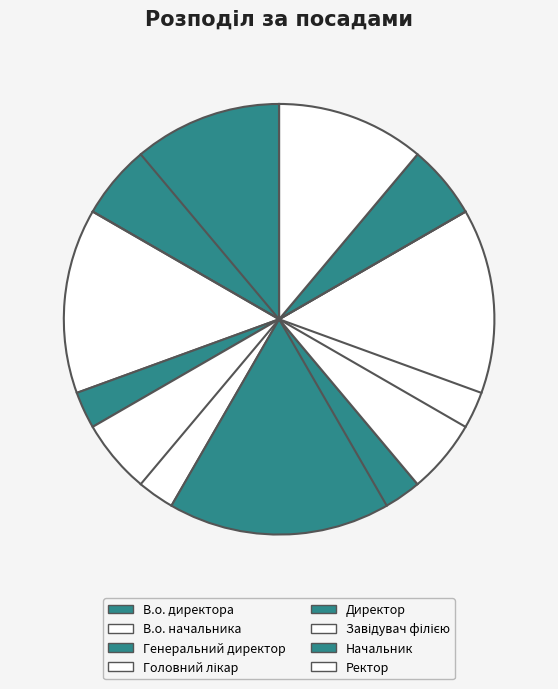

Is the sum of В.о. начальника and Генеральний директор greater than half?

No